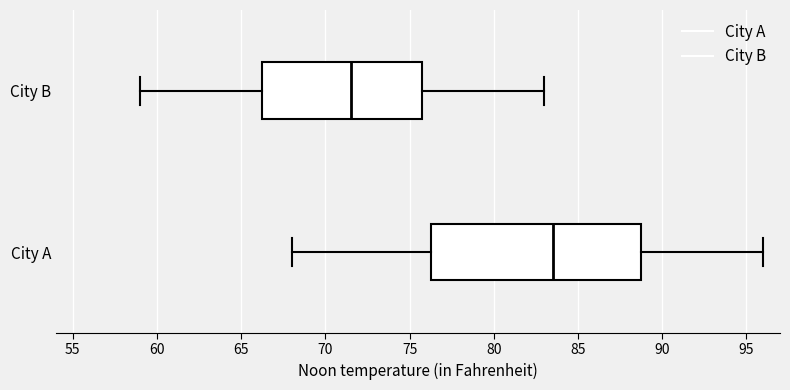

Where is the right edge of the box for City A on the x-axis? The values are not printed on the chart, so give them approximately, as read against the axis.

89.0